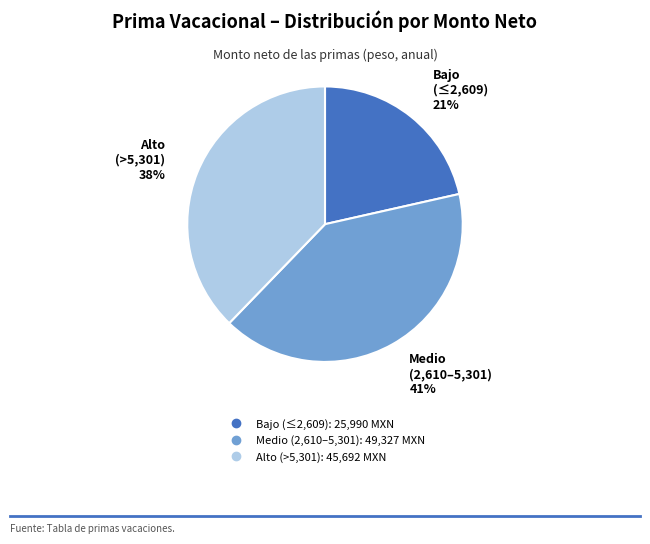

Does any single category account for the majority?

No